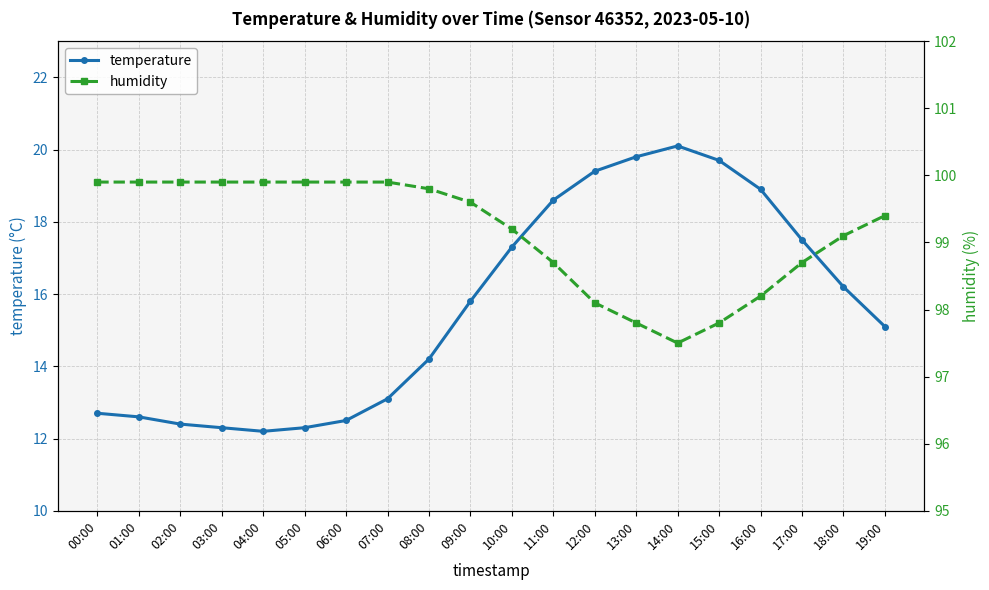

Reading right to left, transcribe all the data shown in this chart.

temperature: 15.1	16.2	17.5	18.9	19.7	20.1	19.8	19.4	18.6	17.3	15.8	14.2	13.1	12.5	12.3	12.2	12.3	12.4	12.6	12.7
humidity: 99.4	99.1	98.7	98.2	97.8	97.5	97.8	98.1	98.7	99.2	99.6	99.8	99.9	99.9	99.9	99.9	99.9	99.9	99.9	99.9